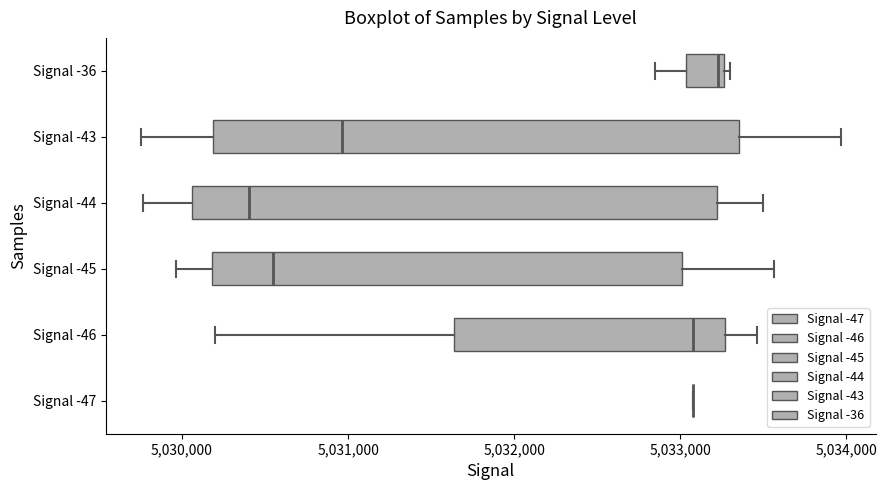

Where does the right whisker of the box for Signal -46 end on the x-axis? The values are not printed on the chart, so give them approximately, as read against the axis.

5033500